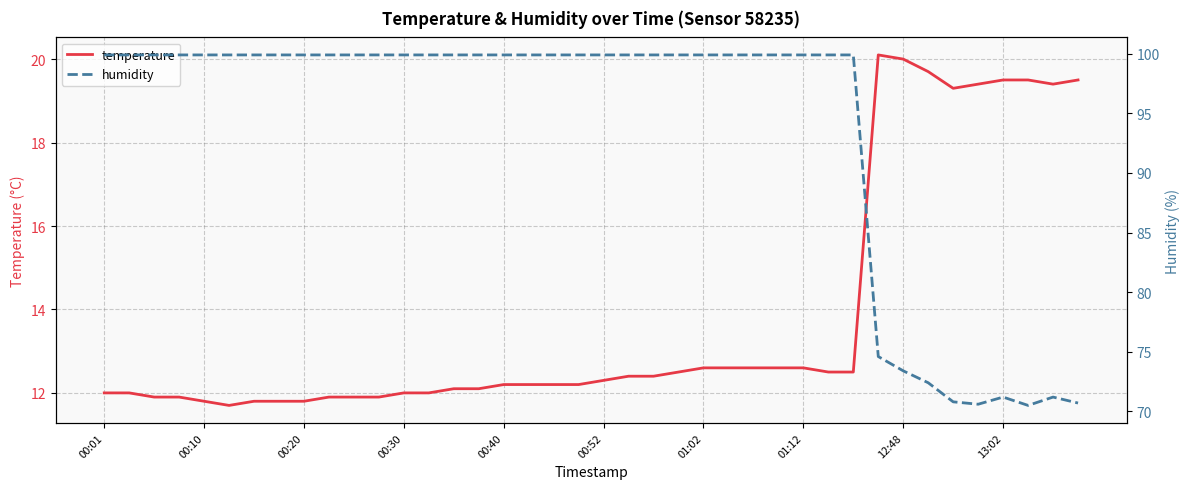

What are all the series names shown in the legend?

temperature, humidity